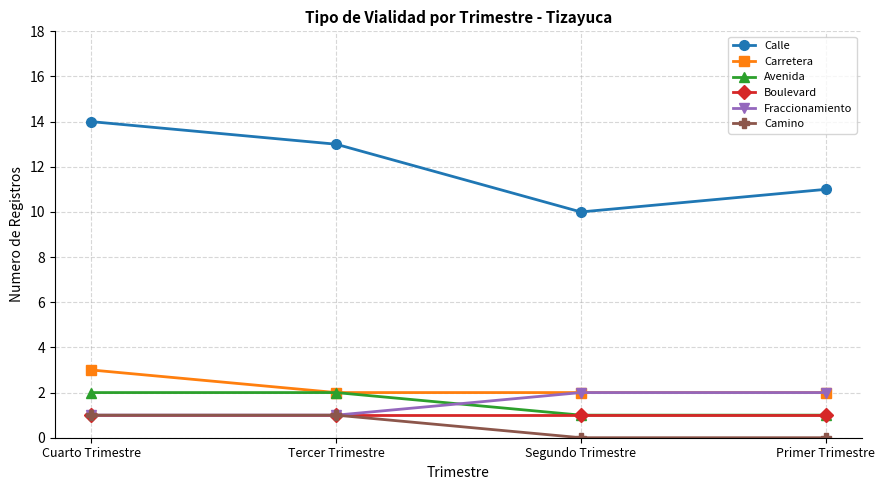

What is the total value across all series at Primer Trimestre?

17